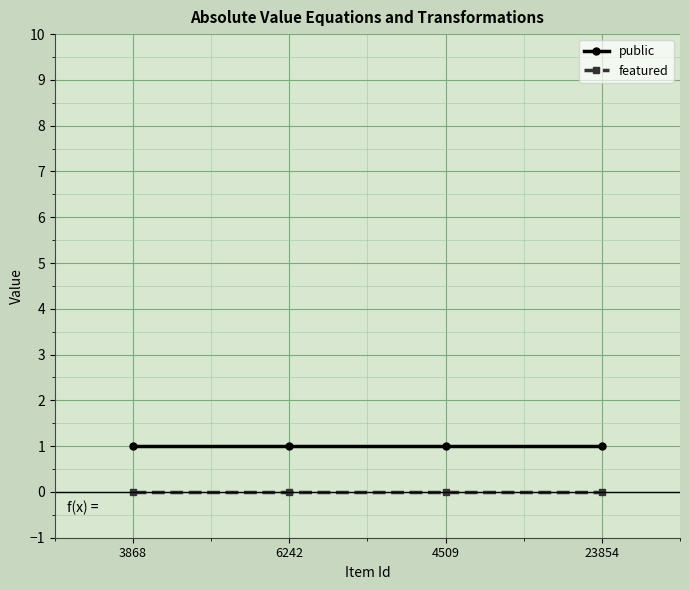

Read the public value at 3868.

1